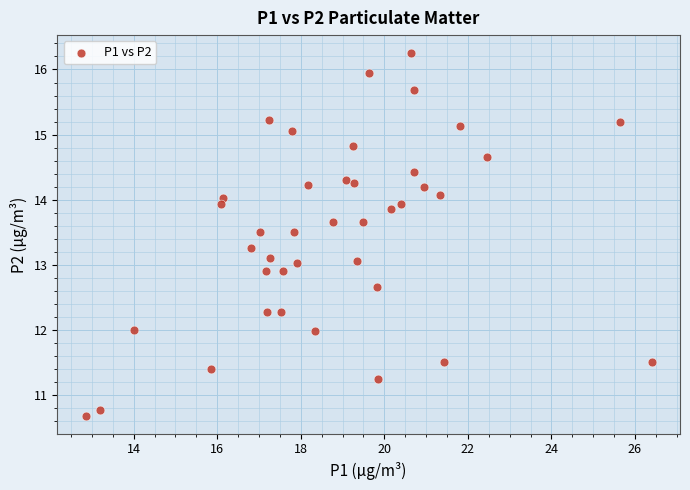

What is the range of Y values (max minus min)?

5.6